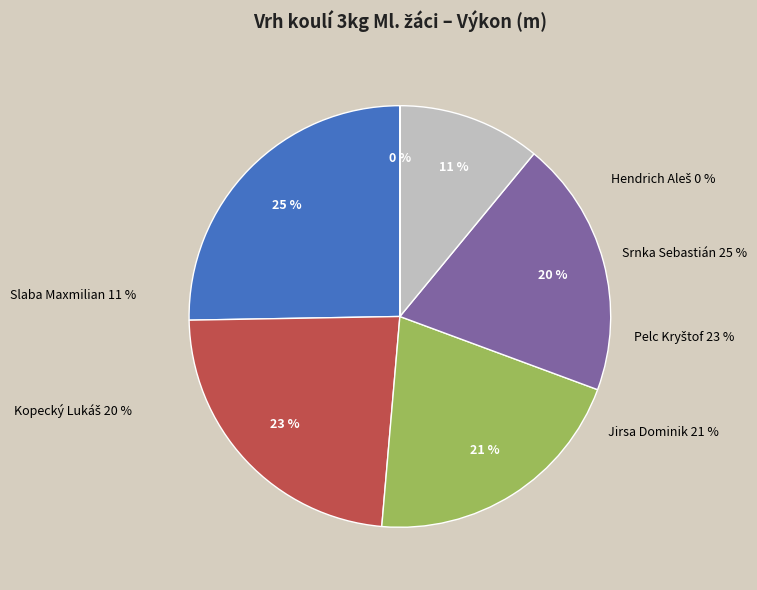

Count the number of slices in the pie.

6